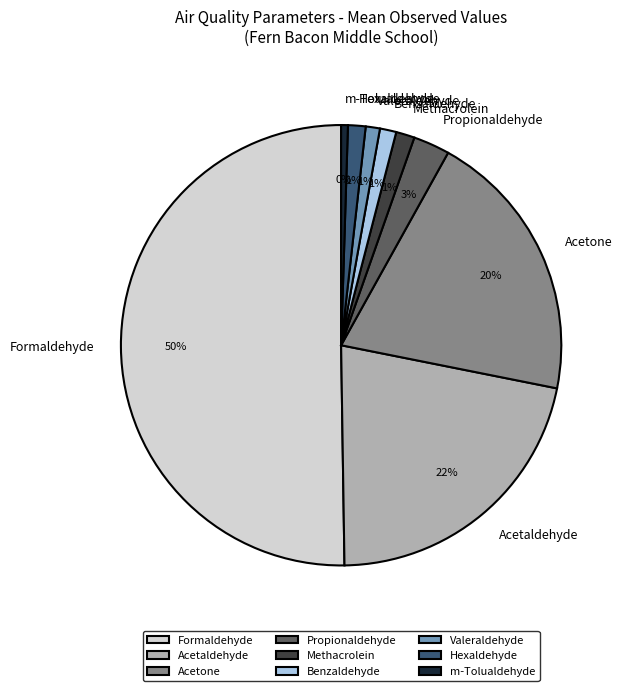

How many slices are in this pie chart?

9